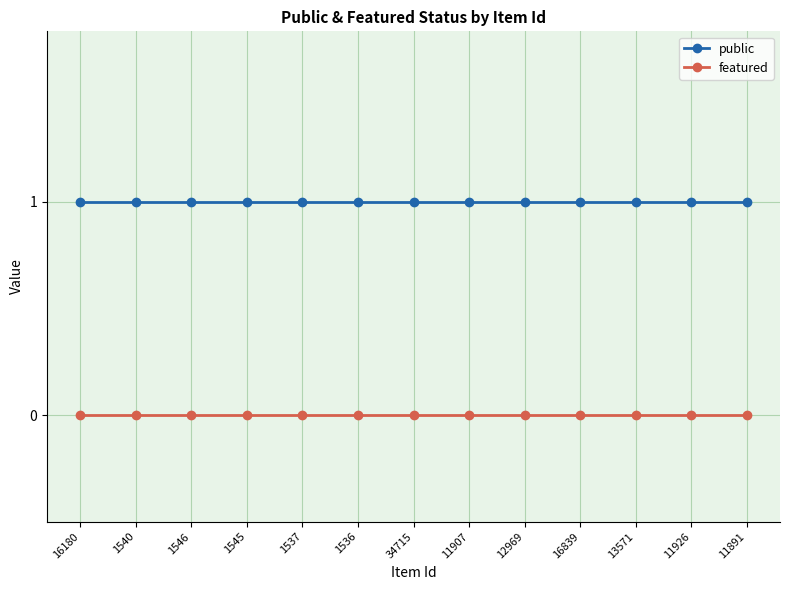

Reading left to right, list all the values displayed in this chart.

public: 16180=1	1540=1	1546=1	1545=1	1537=1	1536=1	34715=1	11907=1	12969=1	16839=1	13571=1	11926=1	11891=1
featured: 16180=0	1540=0	1546=0	1545=0	1537=0	1536=0	34715=0	11907=0	12969=0	16839=0	13571=0	11926=0	11891=0